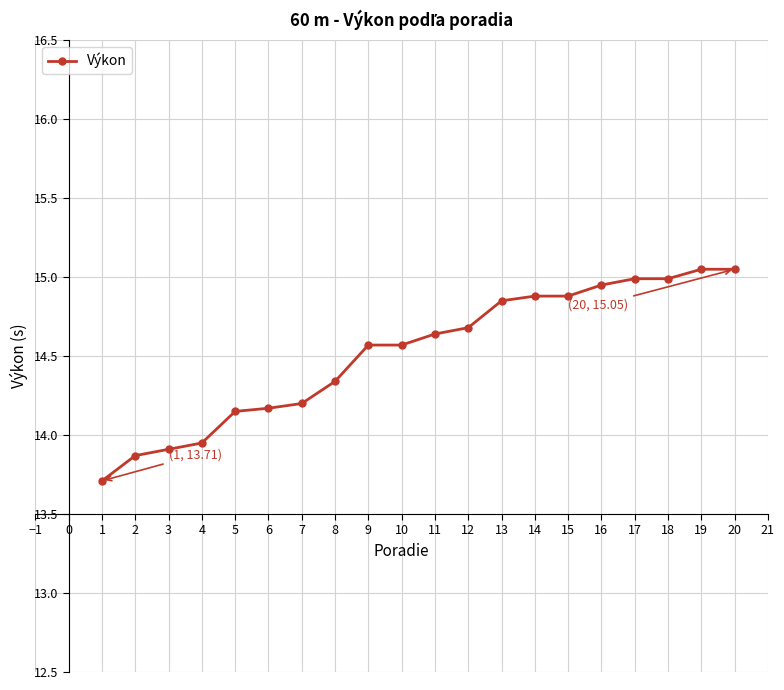

What is the difference between the values at 7 and 9?

0.4